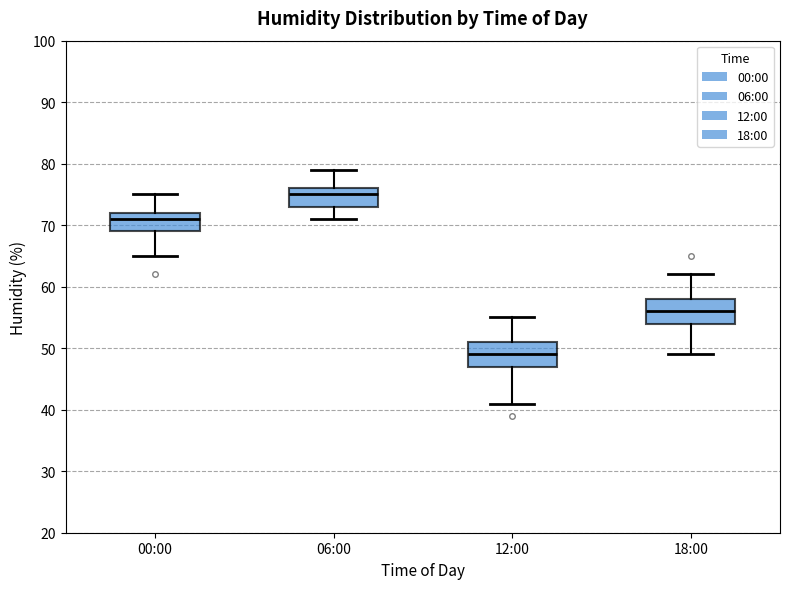

Reading left to right, transcribe this box plot: for each box, give where its median line is, the range the box spans, and where its two whiskers end, as read against the y-axis. The values are not printed on the chart, so give them approximately, as read against the axis.

00:00: median 71, box 69 to 72, whiskers 65 to 75
06:00: median 75, box 73 to 76, whiskers 71 to 79
12:00: median 49, box 47 to 51, whiskers 41 to 55
18:00: median 56, box 54 to 58, whiskers 49 to 62